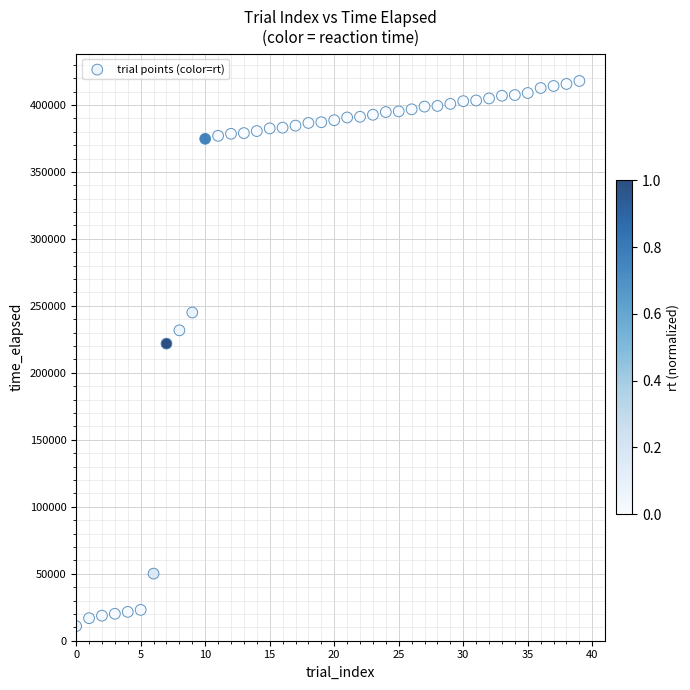

What is the range of Y values (max minus min)?

406987